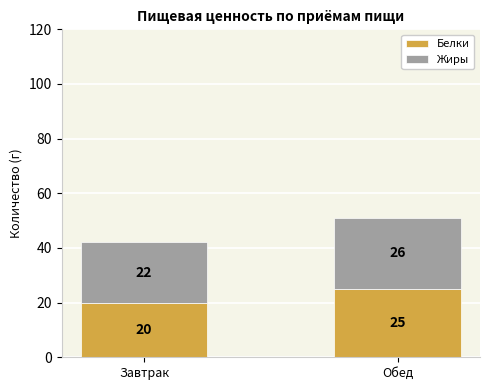

Reading left to right, what are the values for Белки?

Завтрак=20	Обед=25